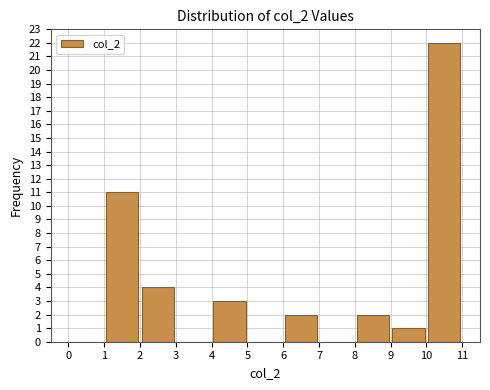

Which range on the x-axis has the tallest bar?

10 to 11